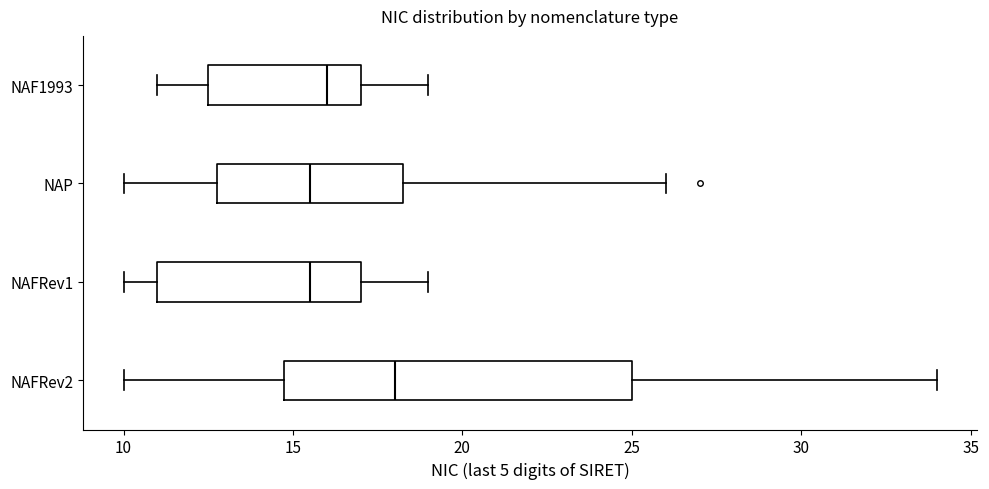

Which box's median line is the furthest to the right?

NAFRev2